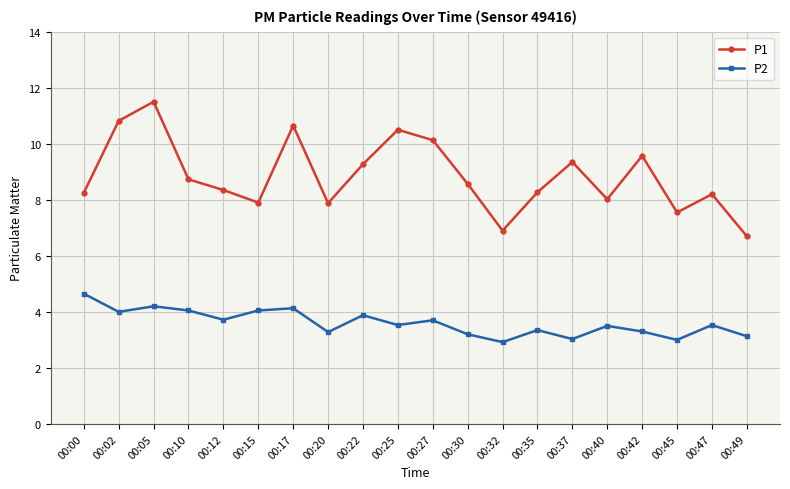

What is the difference between the highest and lowest values at 00:17?

6.5